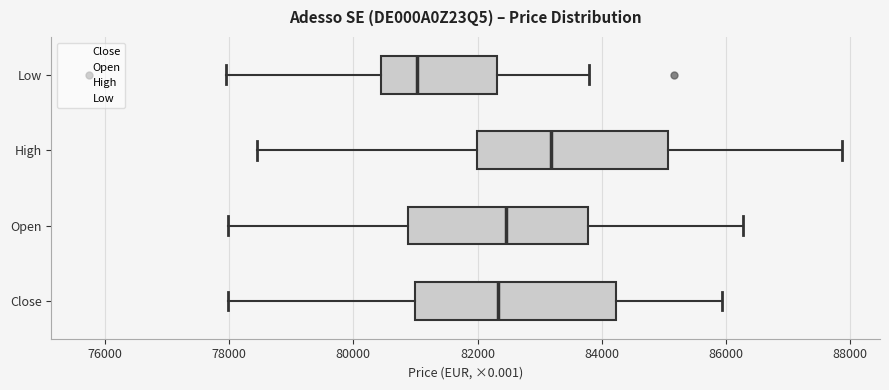

Which box has the furthest to the left median line?

Low